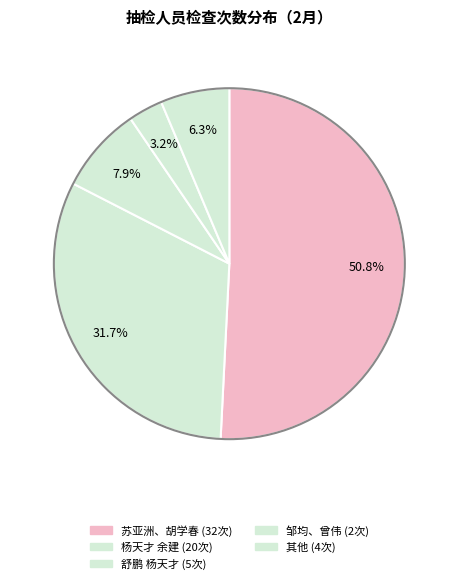

Count the number of slices in the pie.

5